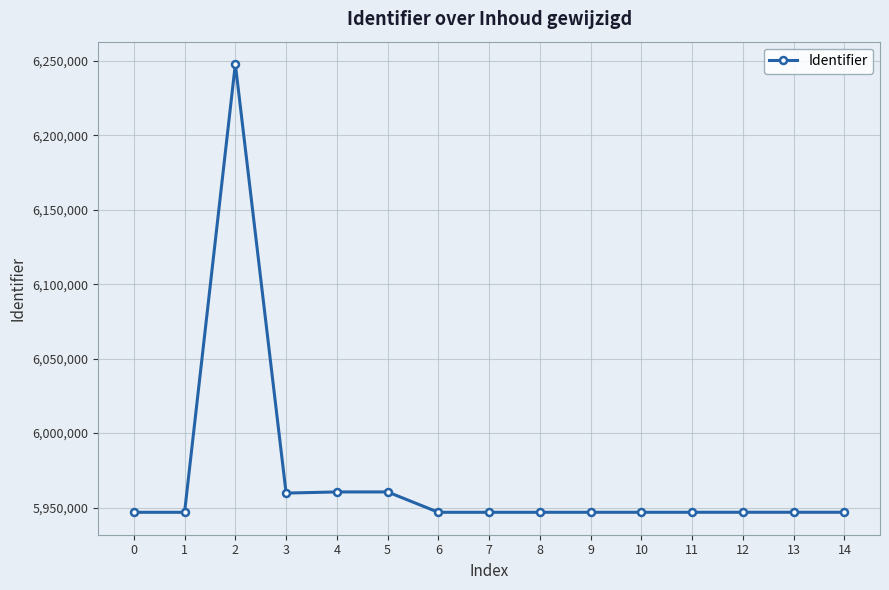

What is the greatest value displayed?

6247869